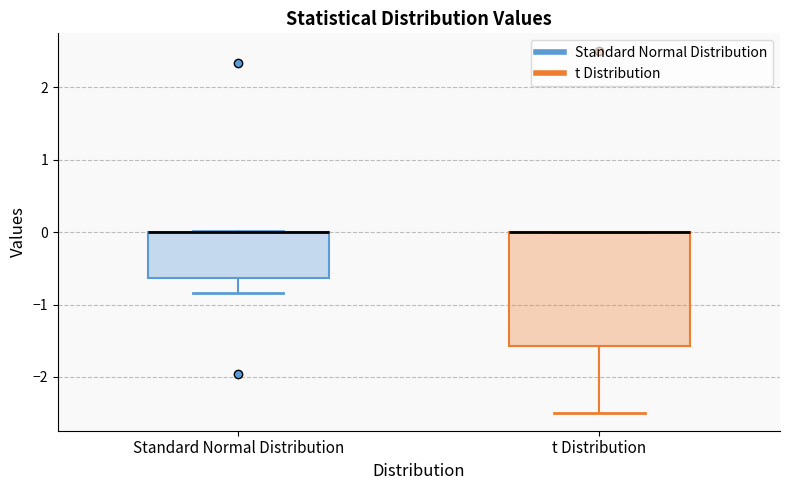

Reading left to right, transcribe this box plot: for each box, give where its median line is, the range the box spans, and where its two whiskers end, as read against the y-axis. The values are not printed on the chart, so give them approximately, as read against the axis.

Standard Normal Distribution: median 0.0 (drawn on the box's upper edge), box -0.6 to 0.0, whiskers -0.8 to 0.0
t Distribution: median 0.0 (drawn on the box's upper edge), box -1.6 to 0.0, whiskers -2.5 to 0.0